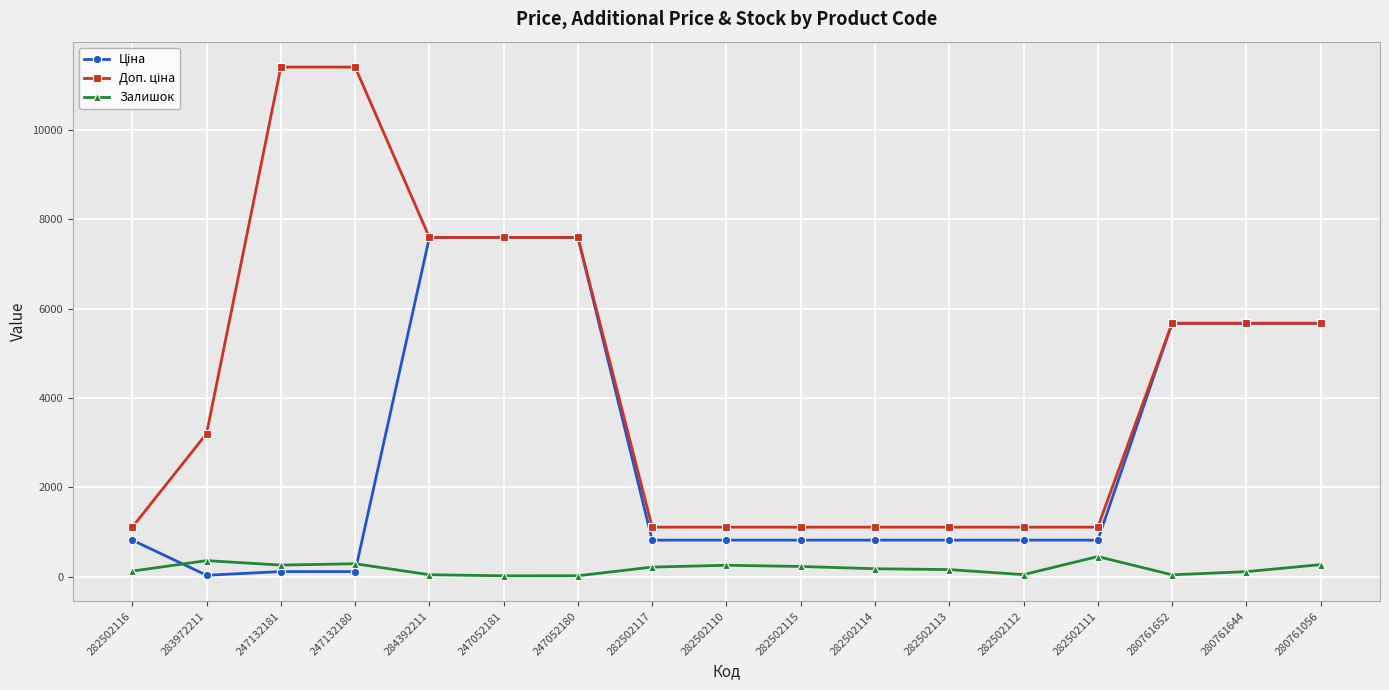

What is the maximum value shown in the chart?

11410.0